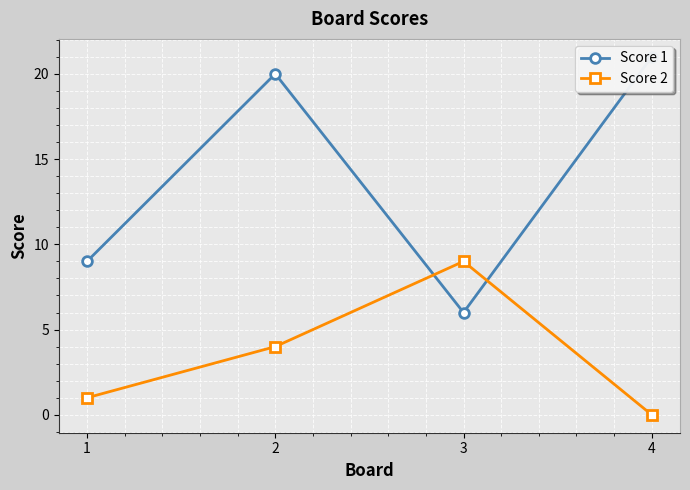

Between 2 and 4, which is larger?

4